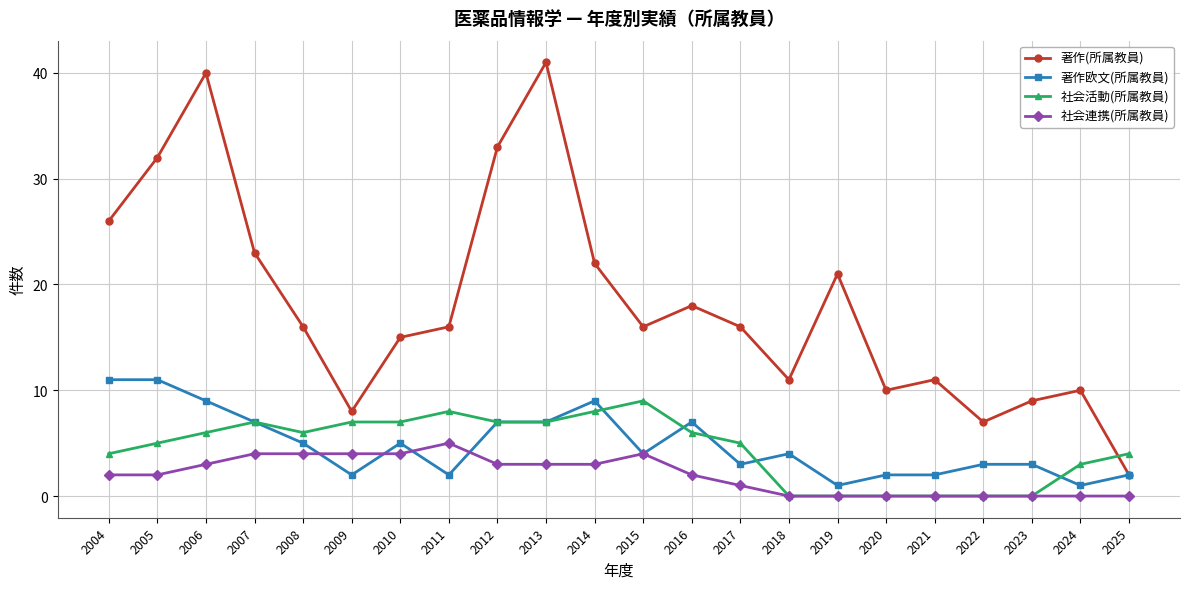

Reading left to right, extract all data points from this chart.

著作(所属教員): 2004=26	2005=32	2006=40	2007=23	2008=16	2009=8	2010=15	2011=16	2012=33	2013=41	2014=22	2015=16	2016=18	2017=16	2018=11	2019=21	2020=10	2021=11	2022=7	2023=9	2024=10	2025=2
著作欧文(所属教員): 2004=11	2005=11	2006=9	2007=7	2008=5	2009=2	2010=5	2011=2	2012=7	2013=7	2014=9	2015=4	2016=7	2017=3	2018=4	2019=1	2020=2	2021=2	2022=3	2023=3	2024=1	2025=2
社会活動(所属教員): 2004=4	2005=5	2006=6	2007=7	2008=6	2009=7	2010=7	2011=8	2012=7	2013=7	2014=8	2015=9	2016=6	2017=5	2018=0	2019=0	2020=0	2021=0	2022=0	2023=0	2024=3	2025=4
社会連携(所属教員): 2004=2	2005=2	2006=3	2007=4	2008=4	2009=4	2010=4	2011=5	2012=3	2013=3	2014=3	2015=4	2016=2	2017=1	2018=0	2019=0	2020=0	2021=0	2022=0	2023=0	2024=0	2025=0